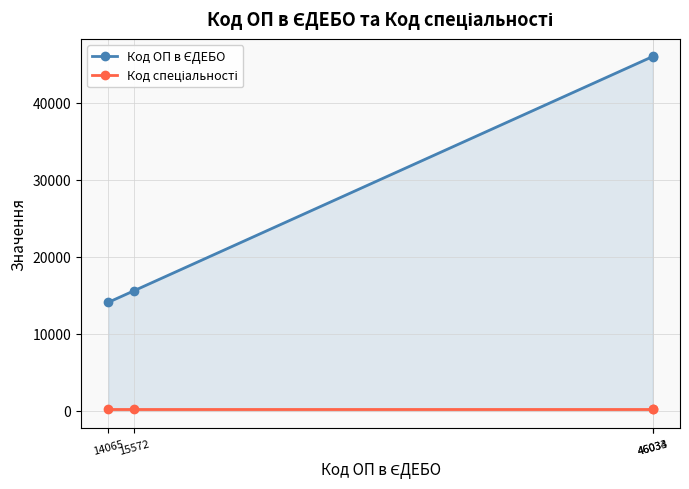

The value of Код спеціальності at 46034 is 323. True or false?

False